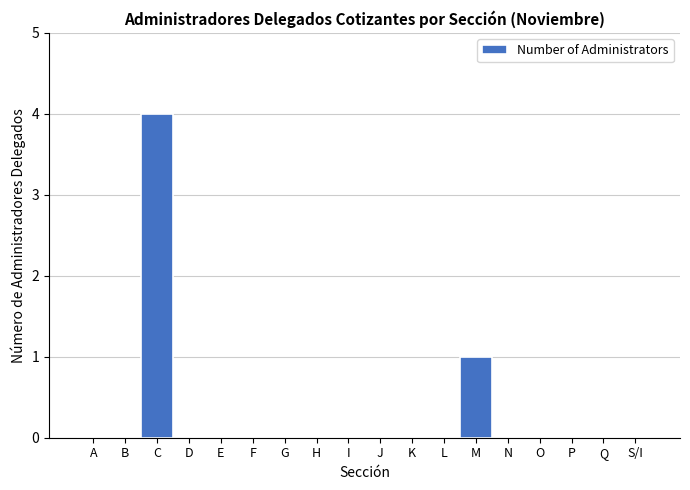

Reading left to right, what are all the values shown in this chart?

A=0	B=0	C=4	D=0	E=0	F=0	G=0	H=0	I=0	J=0	K=0	L=0	M=1	N=0	O=0	P=0	Q=0	S/I=0